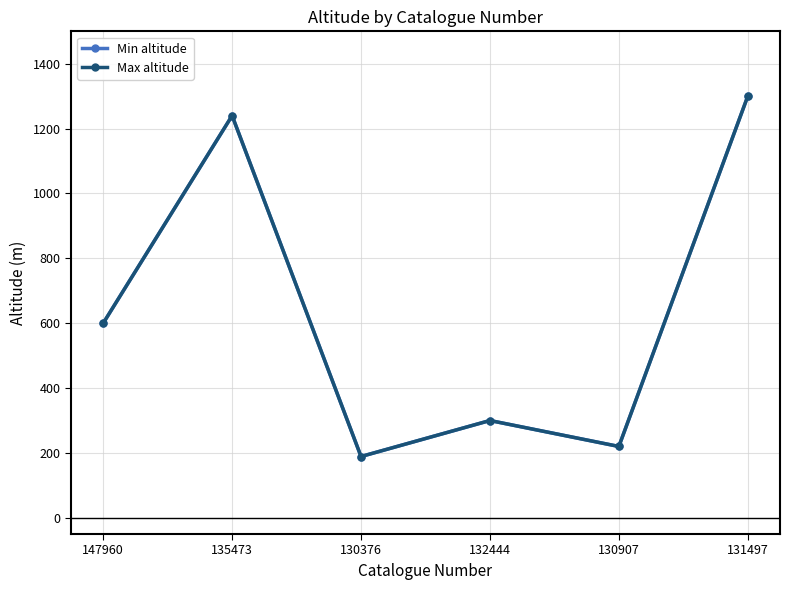

Reading left to right, what are all the values shown in this chart?

Min altitude: 600	1240	189	300	220	1300
Max altitude: 600	1240	189	300	220	1300